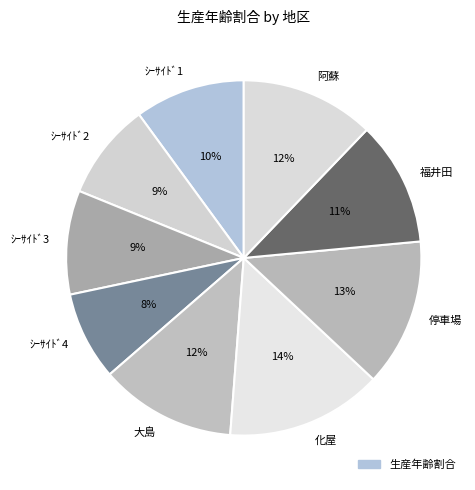

The ｼｰｻｲﾄﾞ2 slice represents 9% of the pie. True or false?

True